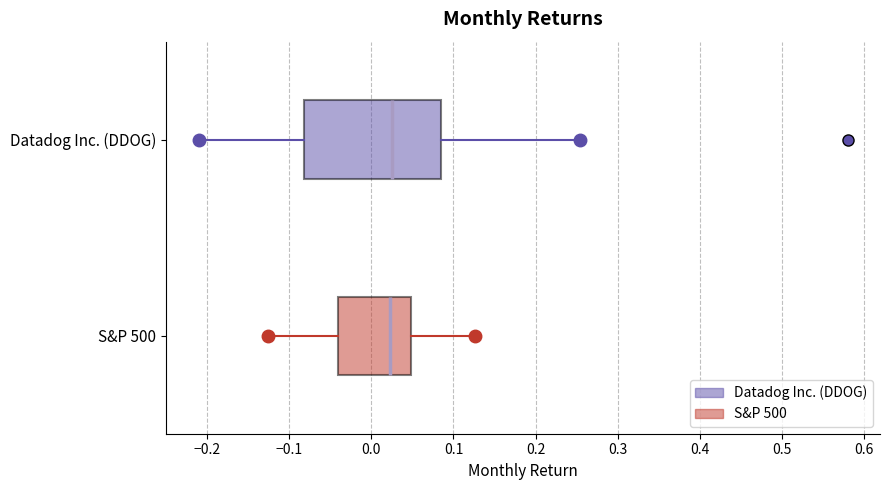

Reading bottom to top, transcribe this box plot: for each box, give where its median line is, the range the box spans, and where its two whiskers end, as read against the x-axis. The values are not printed on the chart, so give them approximately, as read against the axis.

S&P 500: median 0.02, box -0.04 to 0.05, whiskers -0.13 to 0.13
Datadog Inc. (DDOG): median 0.03, box -0.08 to 0.08, whiskers -0.21 to 0.25